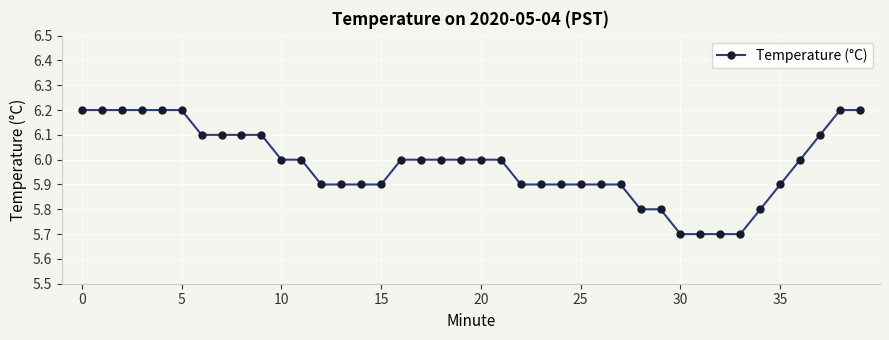

What is the sum of all values?

239.2